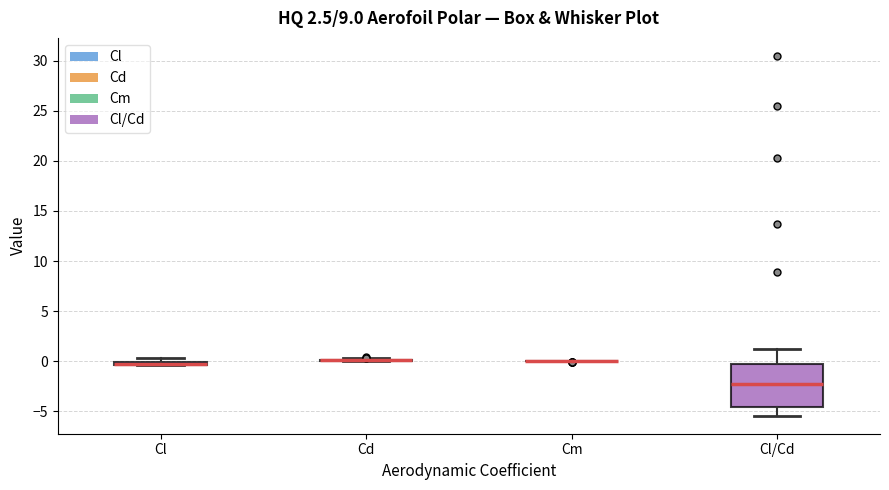

Where does the median line of the box for Cl/Cd sit on the y-axis? The values are not printed on the chart, so give them approximately, as read against the axis.

-2.5